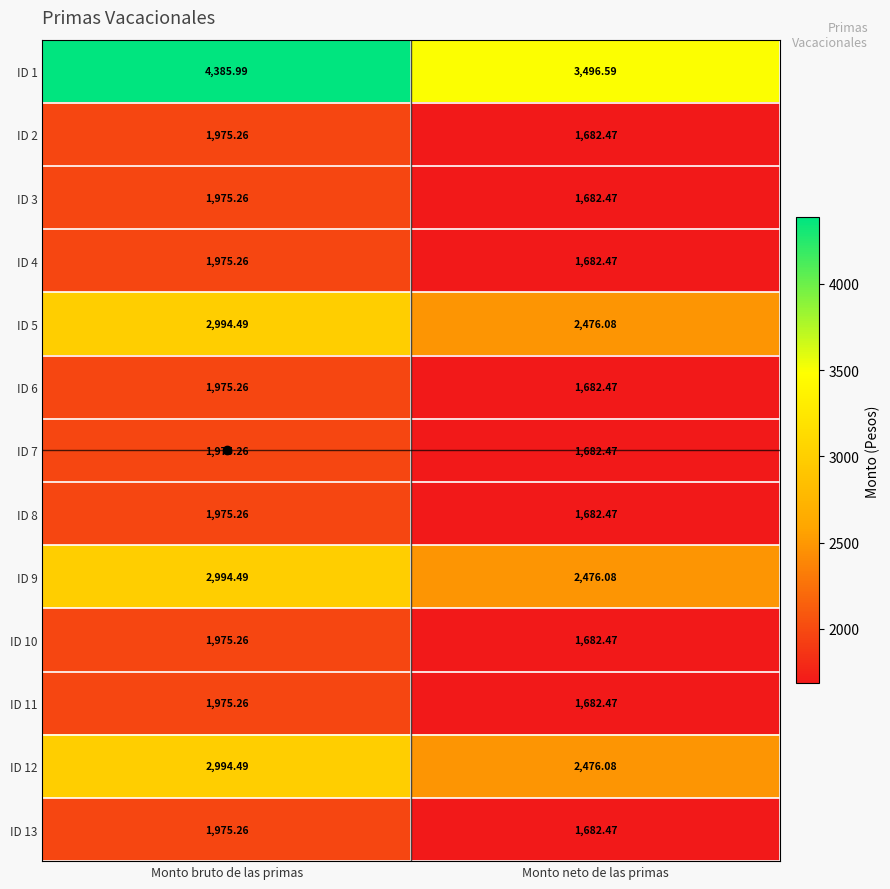

Which label corresponds to the smallest value in the chart?

Monto neto de las primas